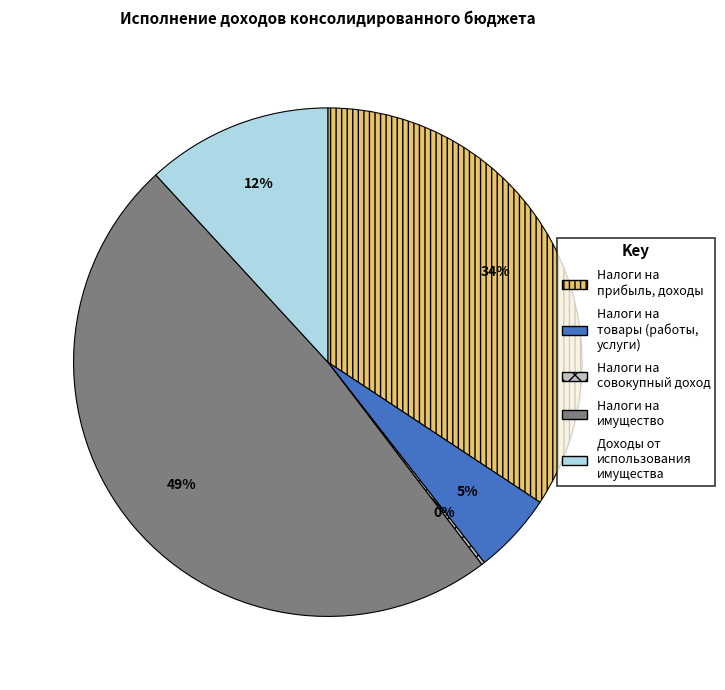

Is there a majority slice in this chart?

No